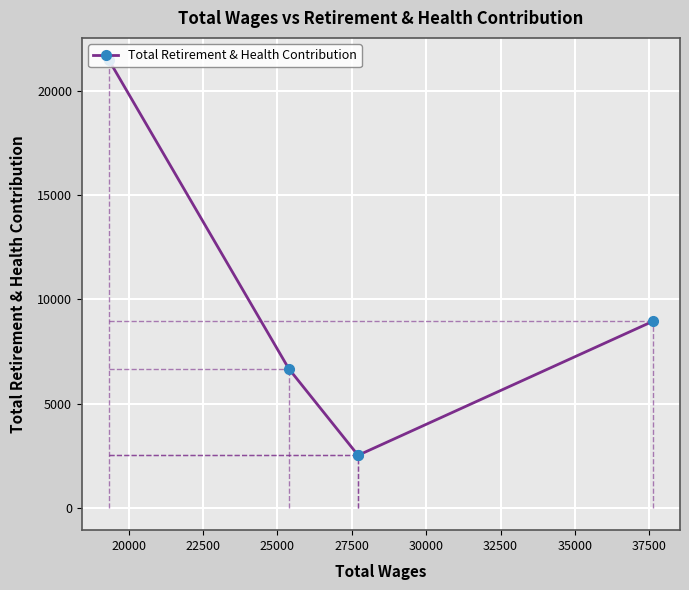

How many lines are shown in the chart?

1